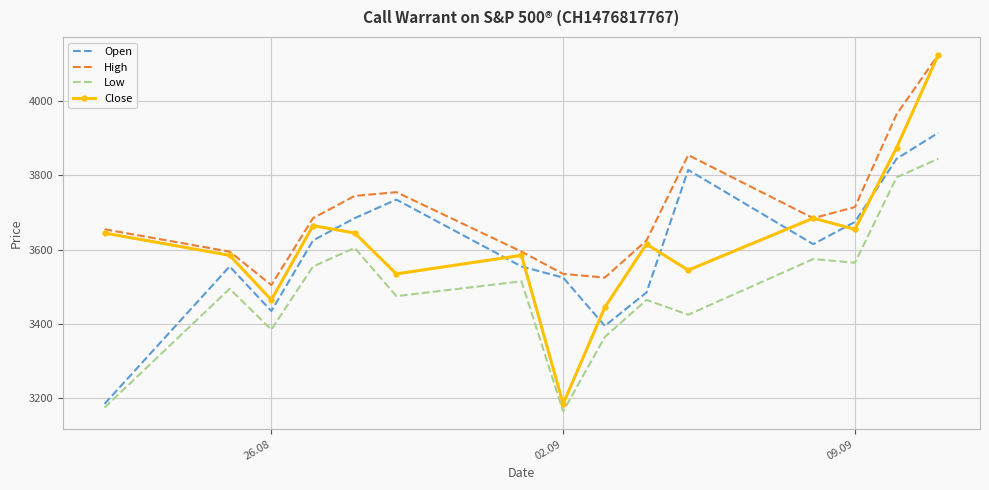

Which series has the widest spread of values?

Close